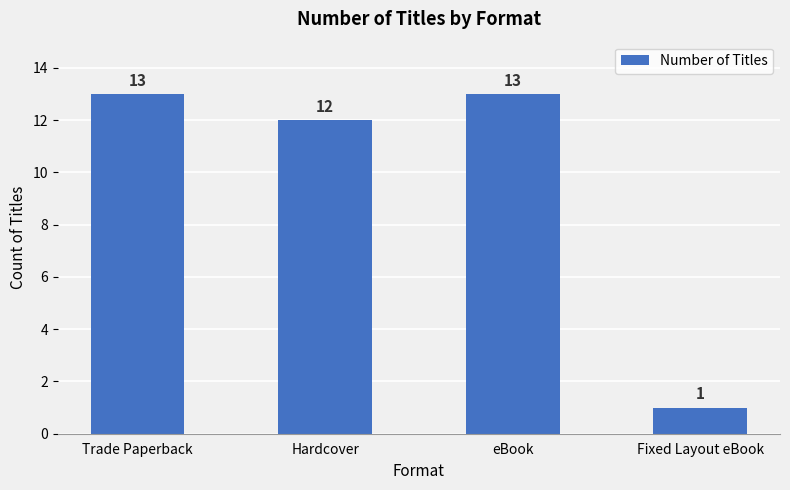

The chart shows a value of 21 at Hardcover. True or false?

False